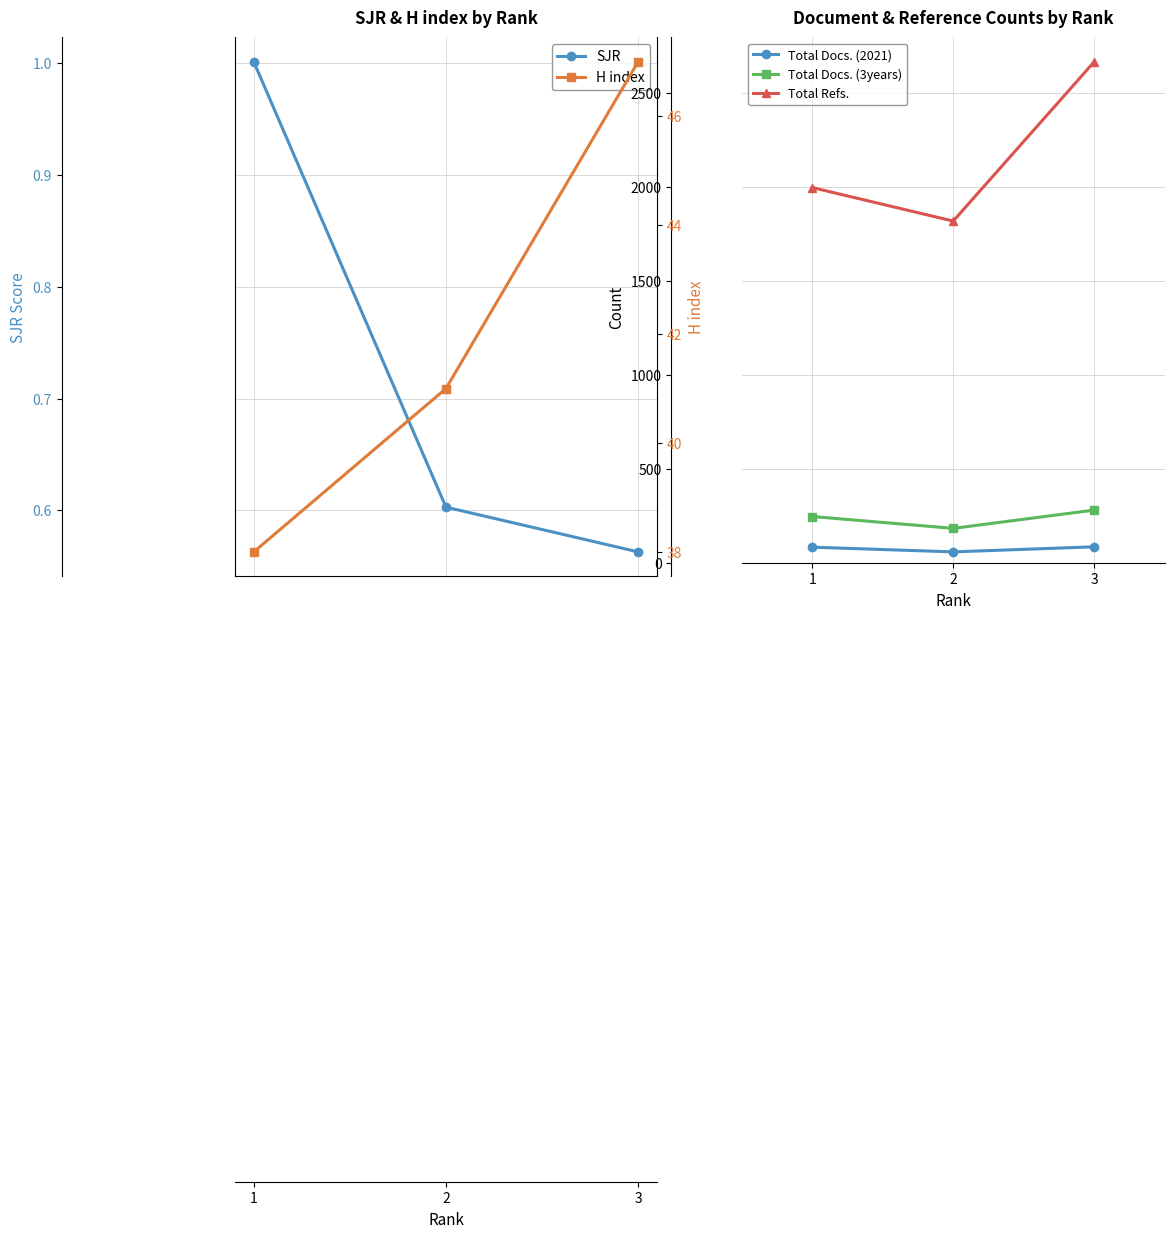

At 3, list the series in order from largest to smallest.

Total Refs., Total Docs. (3years), Total Docs. (2021), H index, SJR